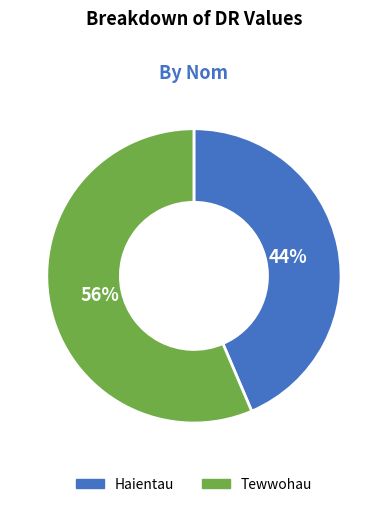

Which has a higher value, Haientau or Tewwohau?

Tewwohau